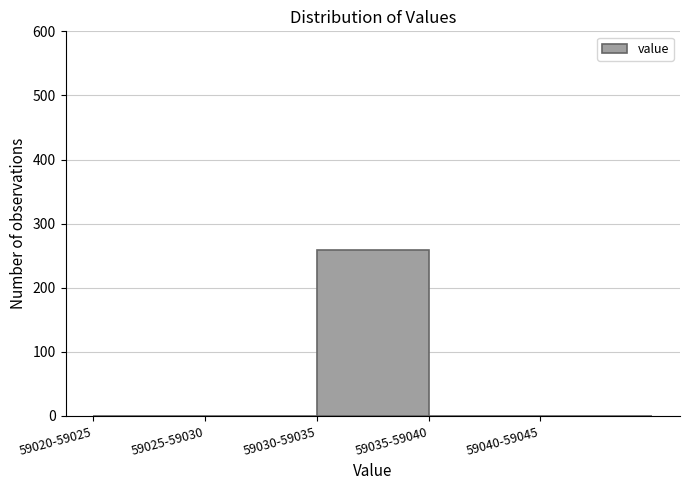

Reading left to right, extract all data points from this chart.

59020-59025=0	59025-59030=0	59030-59035=259	59035-59040=0	59040-59045=0